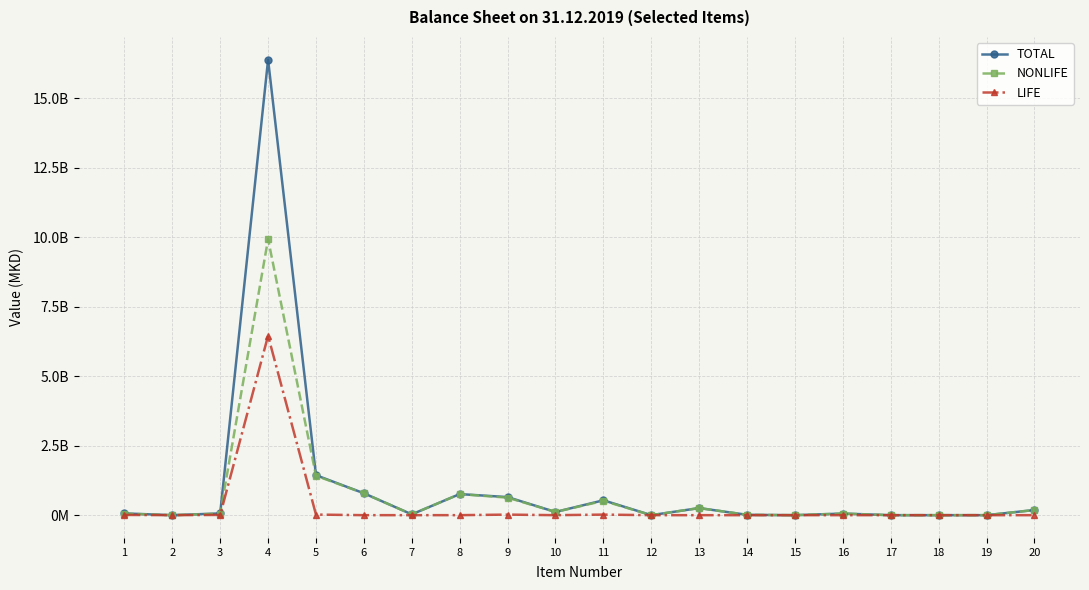

What are all the series names shown in the legend?

TOTAL, NONLIFE, LIFE